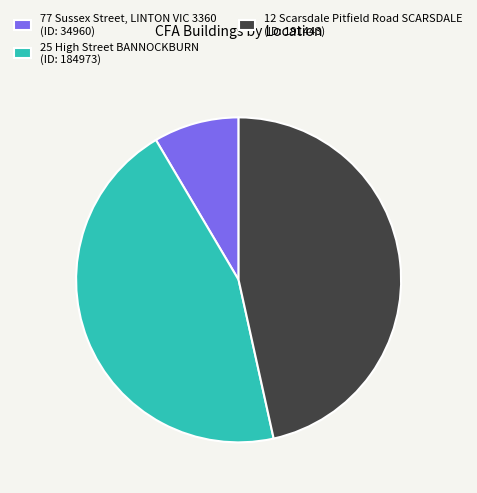

Does 12 Scarsdale Pitfield Road SCARSDALE represent more than half of the total?

No